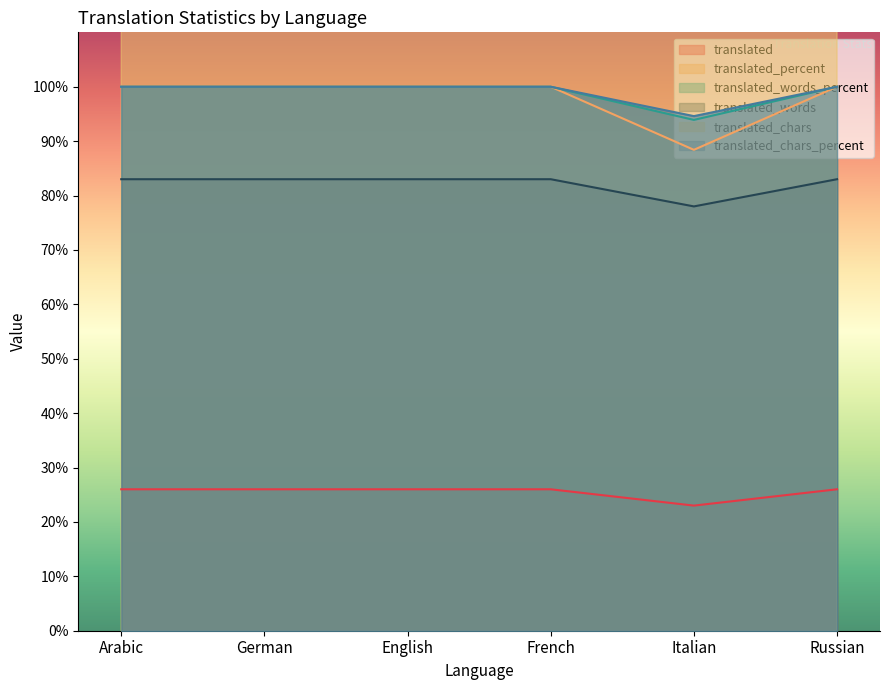

At how many categories does at least one series exceed 273?

6